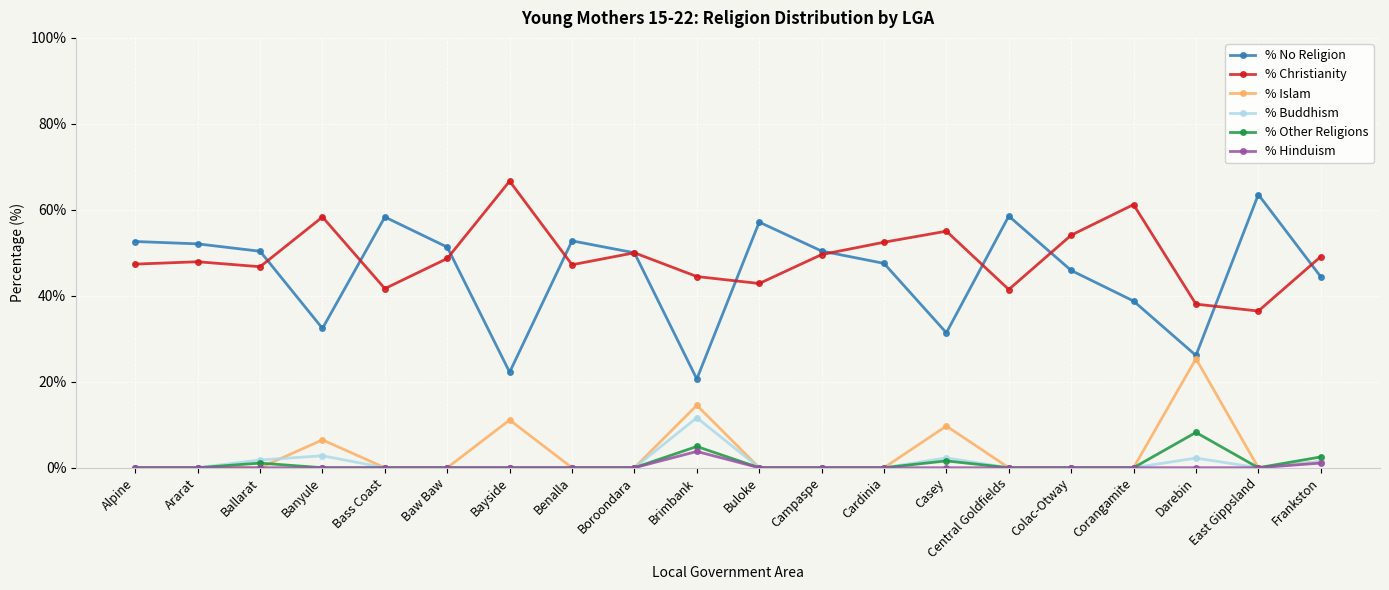

What is the spread (max minus min) of values at Alpine?

52.6